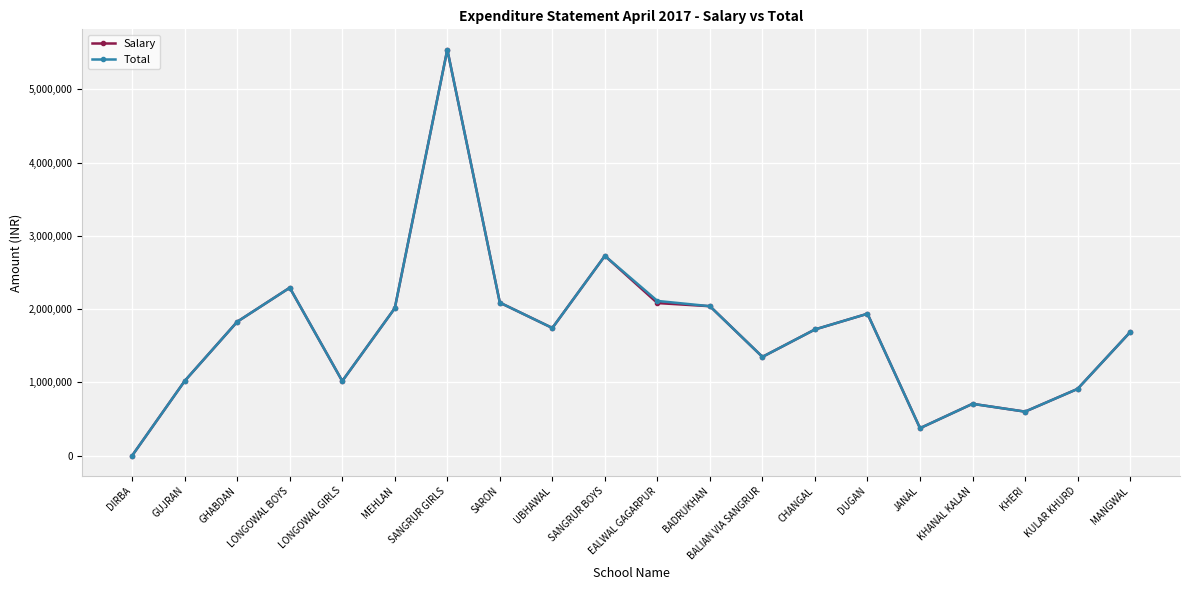

How many lines are shown in the chart?

2